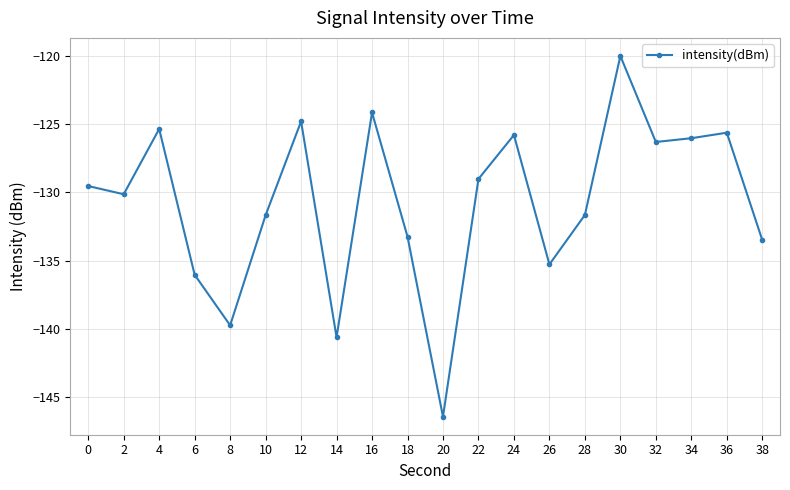

What is the difference between the maximum and minimum values?

26.4